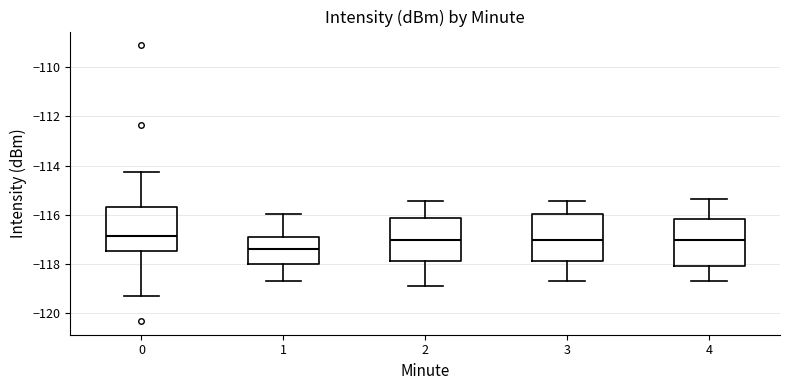

Reading left to right, read every box against the y-axis: the position of its median line, the range the box covers, and the ends of its whiskers. The values are not printed on the chart, so give them approximately, as read against the axis.

0: median -116.8, box -117.4 to -115.6, whiskers -119.2 to -114.2
1: median -117.4, box -118.0 to -116.8, whiskers -118.6 to -116.0
2: median -117.0, box -117.8 to -116.2, whiskers -118.8 to -115.4
3: median -117.0, box -117.8 to -116.0, whiskers -118.6 to -115.4
4: median -117.0, box -118.0 to -116.2, whiskers -118.6 to -115.4